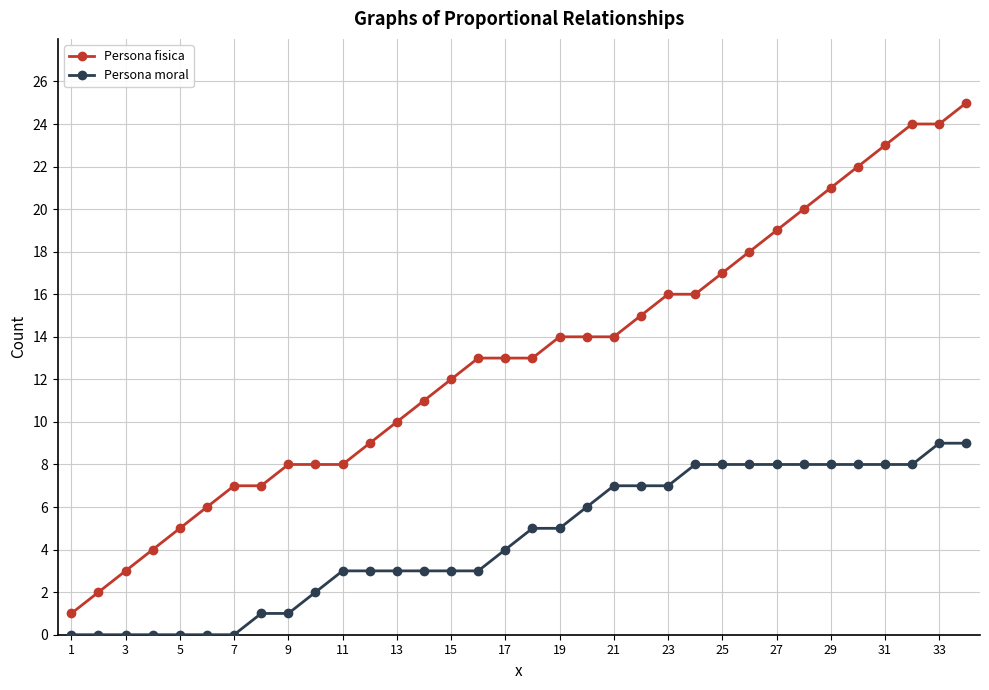

What is the difference between the maximum and minimum values in the Persona moral series?

9